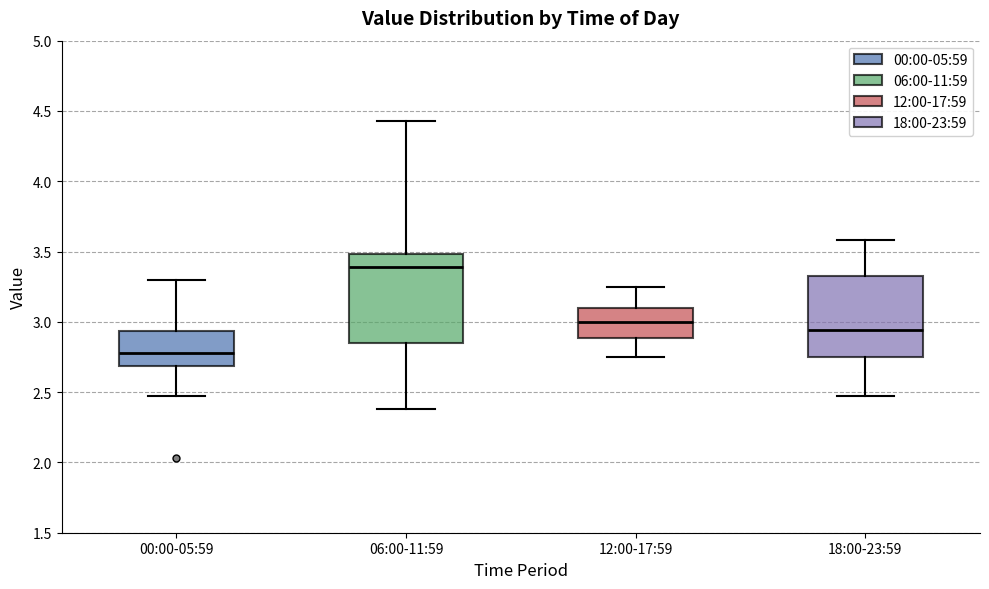

Where is the upper edge of the box for 18:00-23:59 on the y-axis? The values are not printed on the chart, so give them approximately, as read against the axis.

3.35